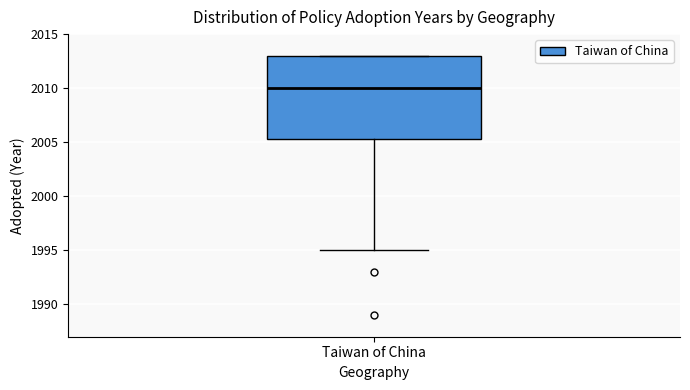

Read this box plot against the y-axis: the position of the median line, the range covered by the box, and the ends of both whiskers. The values are not printed on the chart, so give them approximately, as read against the axis.

median 2010.0, box 2005.5 to 2013.0, whiskers 1995.0 to 2013.0